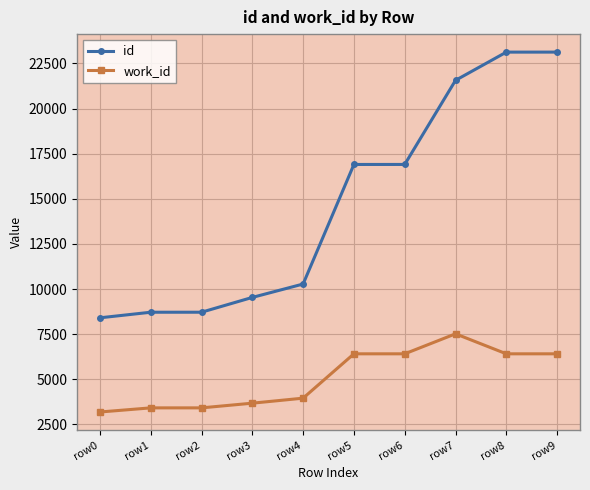

Is it true that work_id equals 3414 at row1?

True